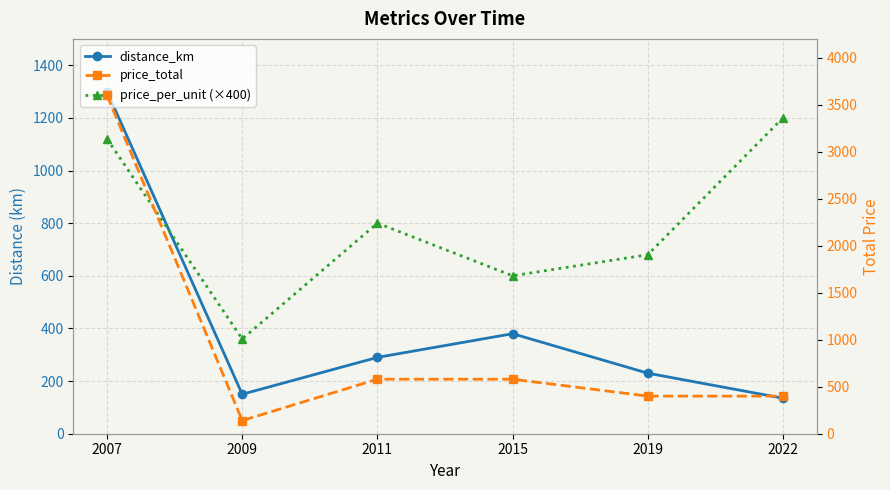

What is the minimum value for price_per_unit (×400)?

360